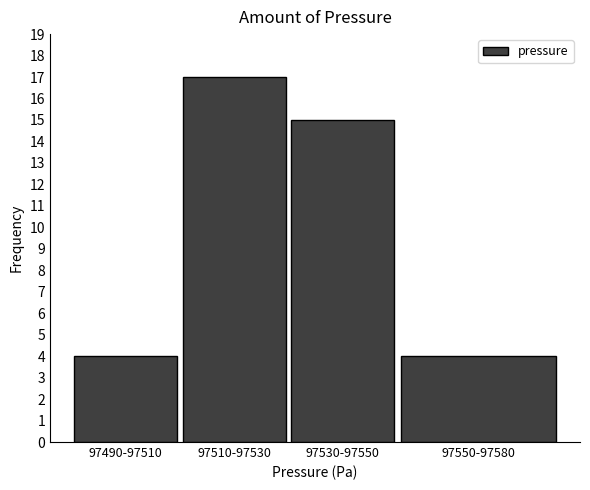

Reading right to left, extract all data points from this chart.

97550-97580=4	97530-97550=15	97510-97530=17	97490-97510=4